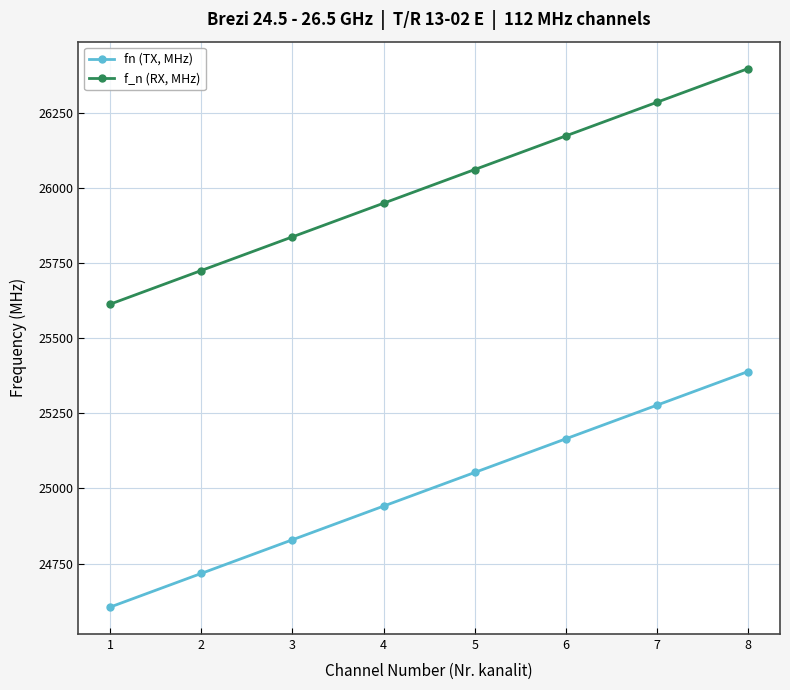

What is the spread (max minus min) of values at 5?

1008